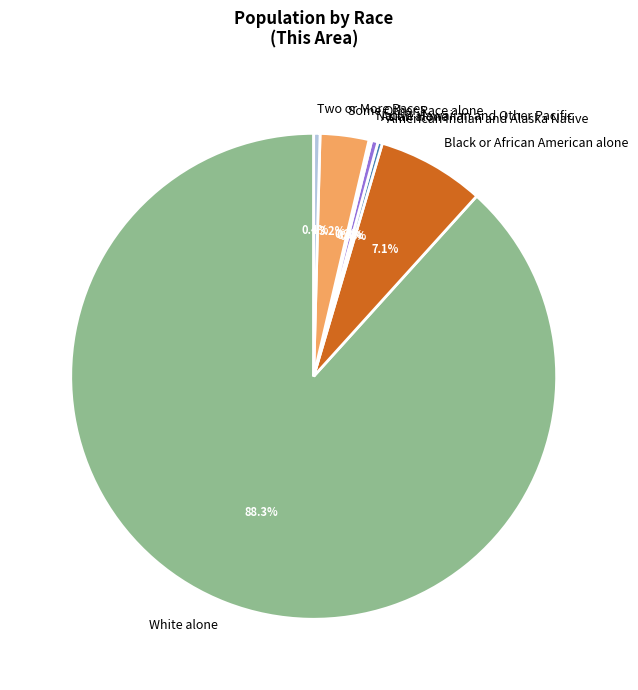

What is the largest slice in the pie chart?

White alone